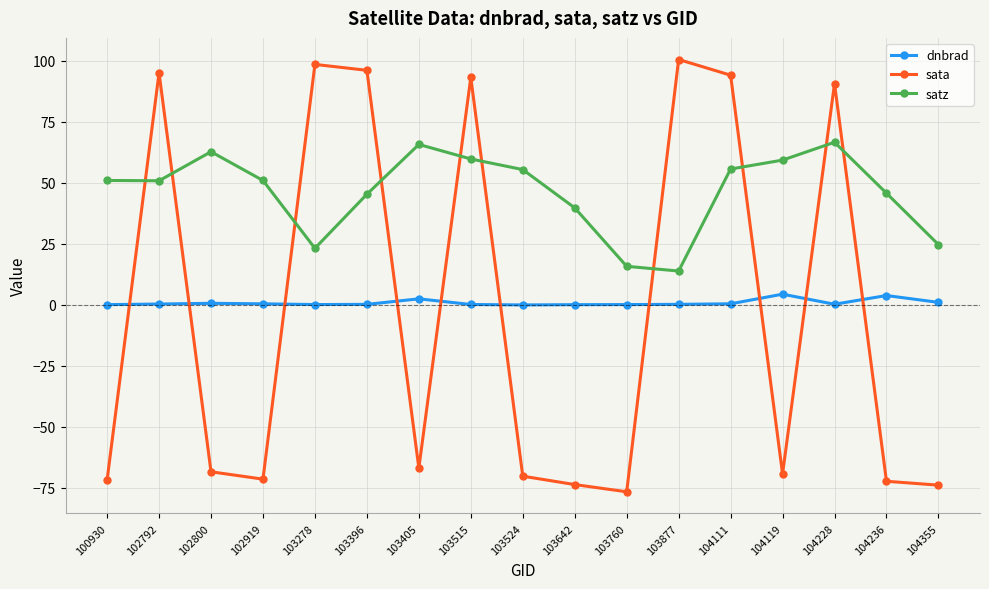

True or false: satz and dnbrad intersect in this chart.

False